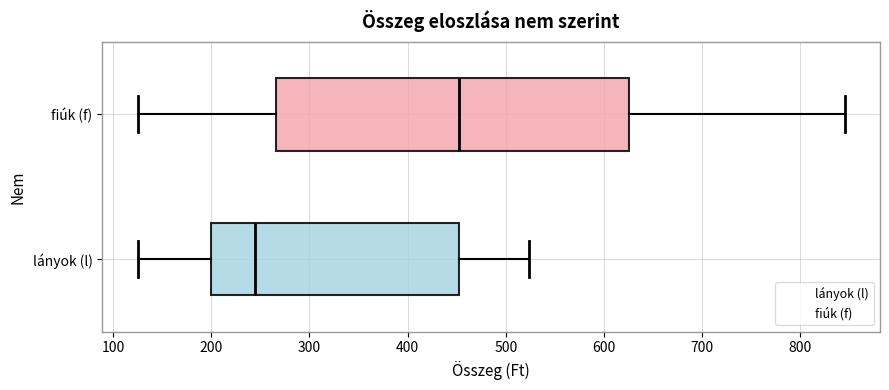

Which box's median line is the furthest to the left?

lányok (l)